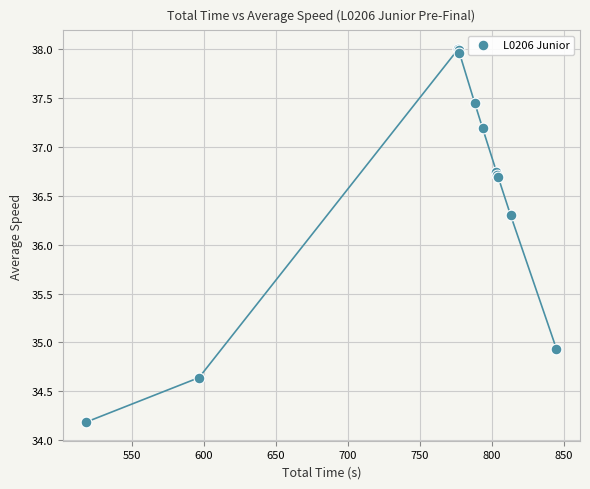

What Y value in the scatter plot is closest to 36?

36.3